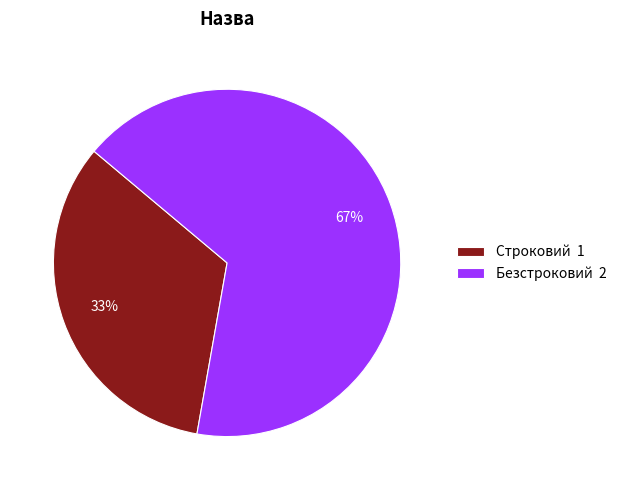

What is the largest slice in the pie chart?

Безстроковий